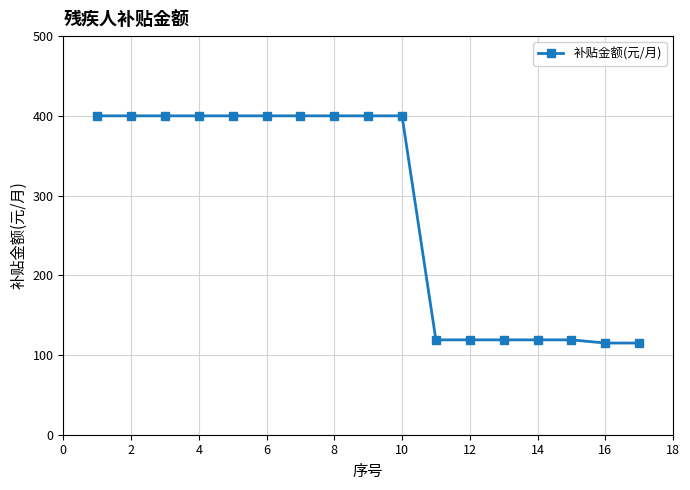

What is the difference between the maximum and minimum values?

285